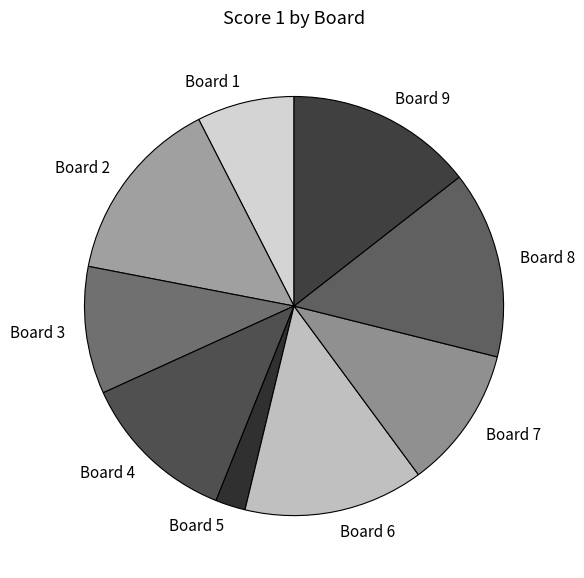

What is the smallest slice in the pie chart?

Board 5